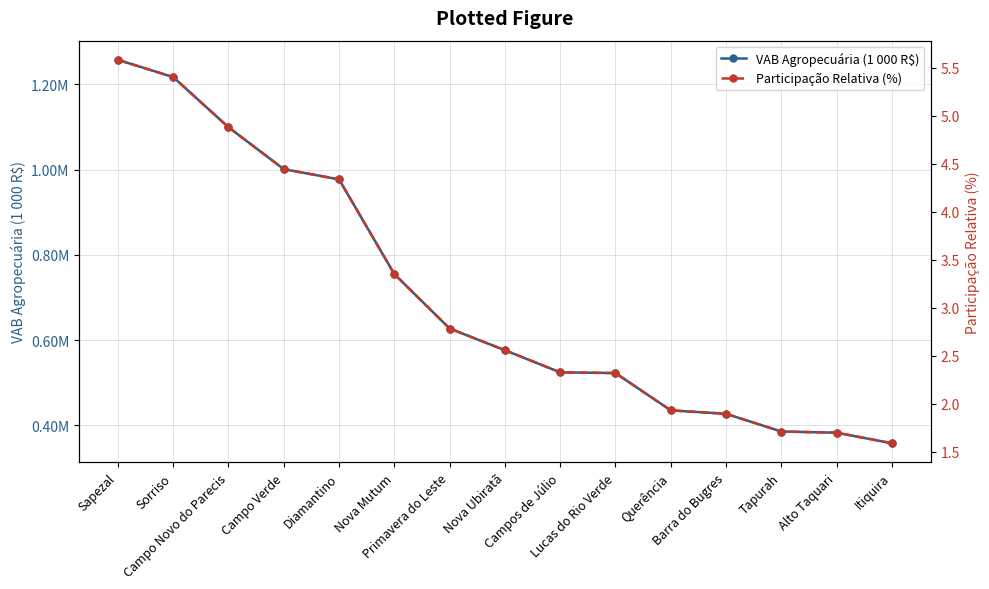

True or false: VAB Agropecuária (1 000 R$) has more than 0 interior local peaks.

False